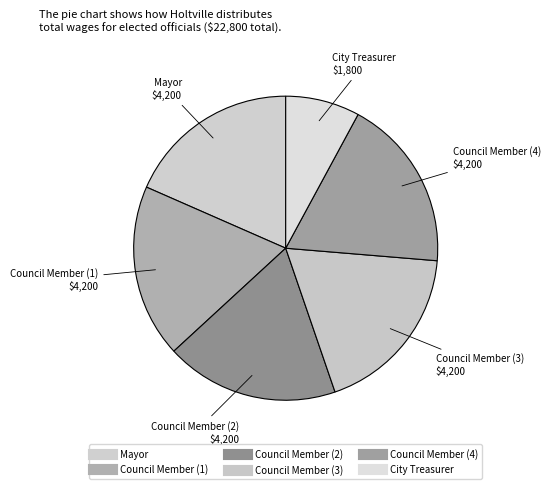

Count the number of slices in the pie.

6